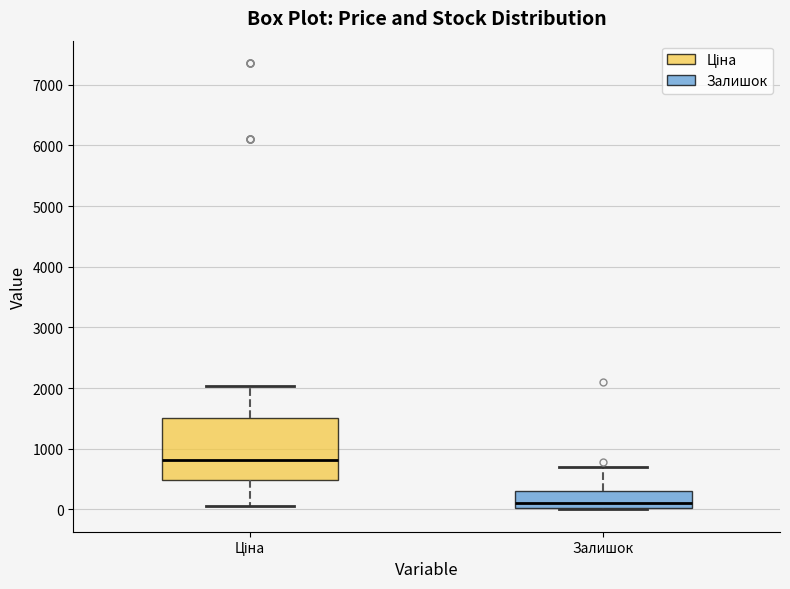

Comparing the boxes themselves (not the whiskers), which one is the tallest?

Ціна